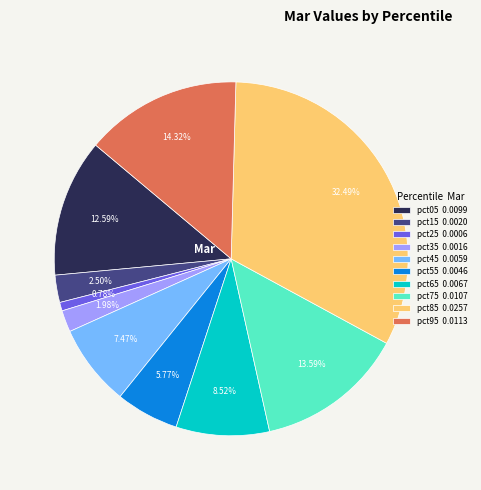

Rank the categories by value from lowest to highest.

pct25, pct35, pct15, pct55, pct45, pct65, pct05, pct75, pct95, pct85